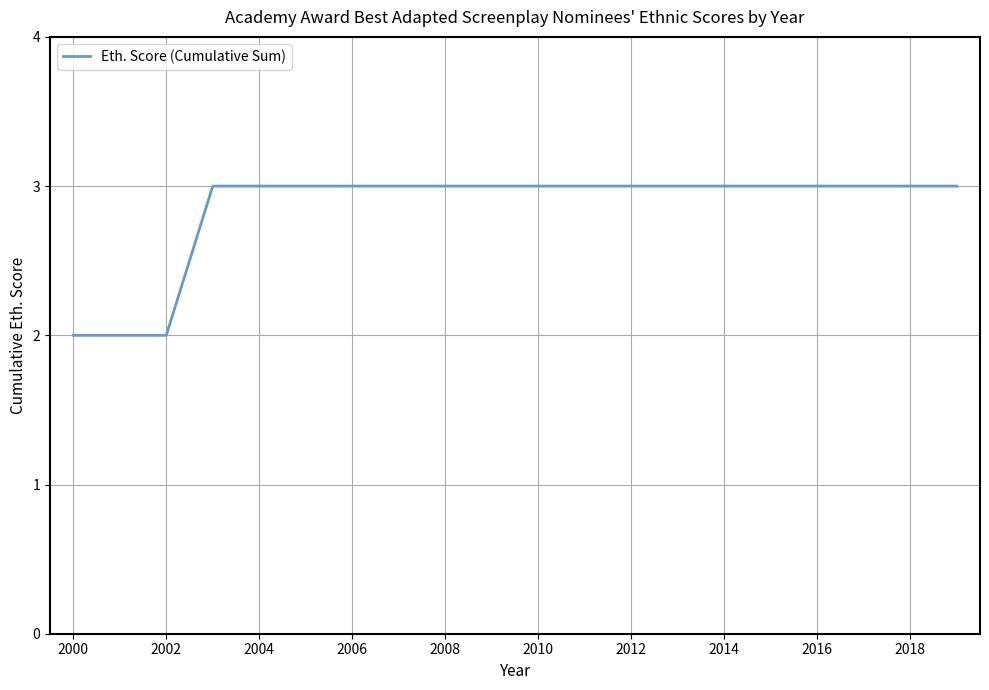

What is the maximum value shown in the chart?

3